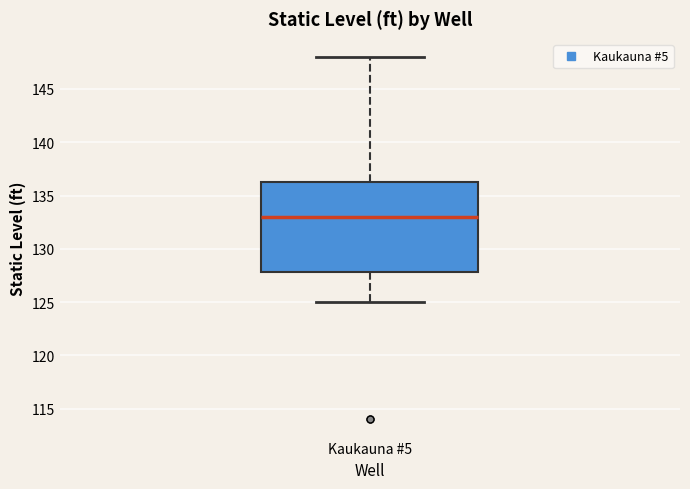

Where does the lower whisker of the box for Kaukauna #5 end on the y-axis? The values are not printed on the chart, so give them approximately, as read against the axis.

125.0